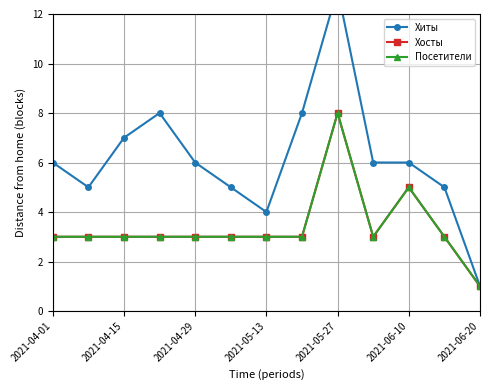

True or false: Посетители has a value of 4 at 2021-04-01.

False